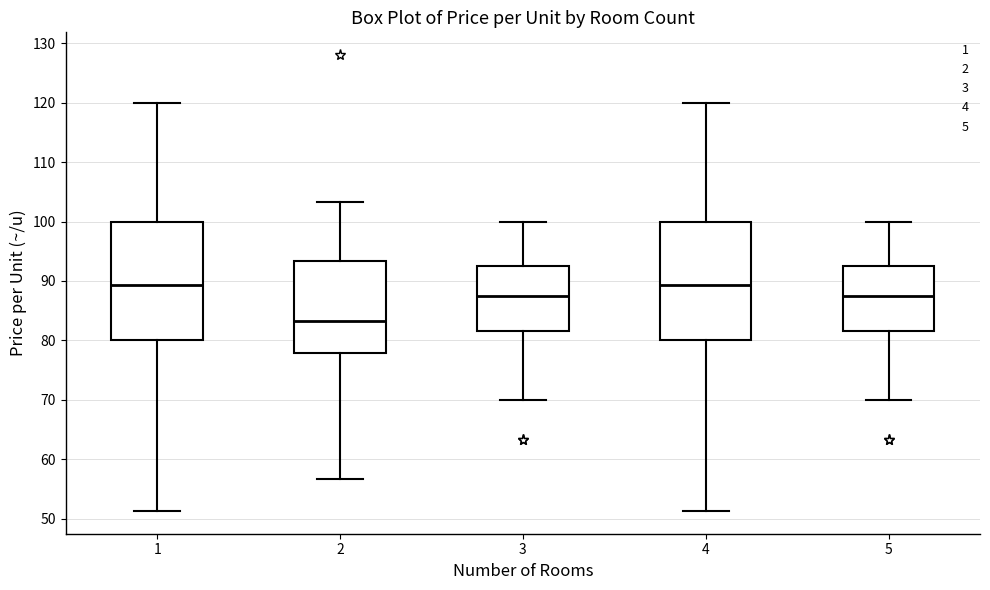

Reading left to right, transcribe this box plot: for each box, give where its median line is, the range the box spans, and where its two whiskers end, as read against the y-axis. The values are not printed on the chart, so give them approximately, as read against the axis.

1: median 89, box 80 to 100, whiskers 51 to 120
2: median 83, box 78 to 93, whiskers 57 to 103
3: median 88, box 82 to 93, whiskers 70 to 100
4: median 89, box 80 to 100, whiskers 51 to 120
5: median 88, box 82 to 93, whiskers 70 to 100